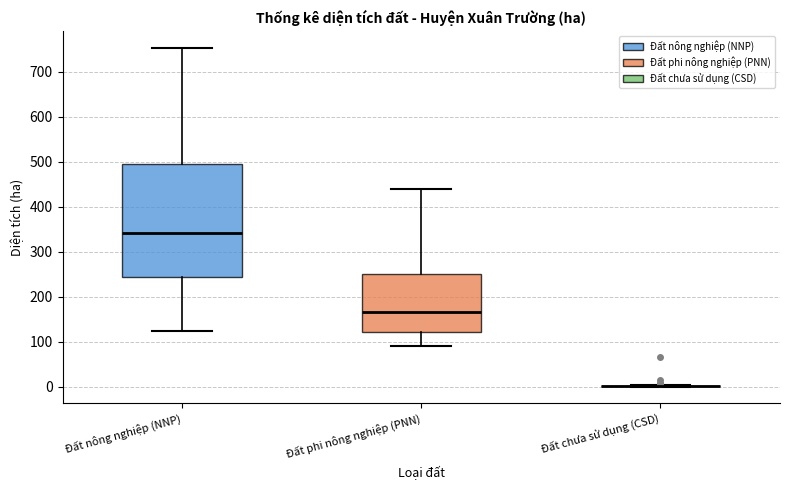

Where does the lower whisker of the box for Đất nông nghiệp (NNP) end on the y-axis? The values are not printed on the chart, so give them approximately, as read against the axis.

120